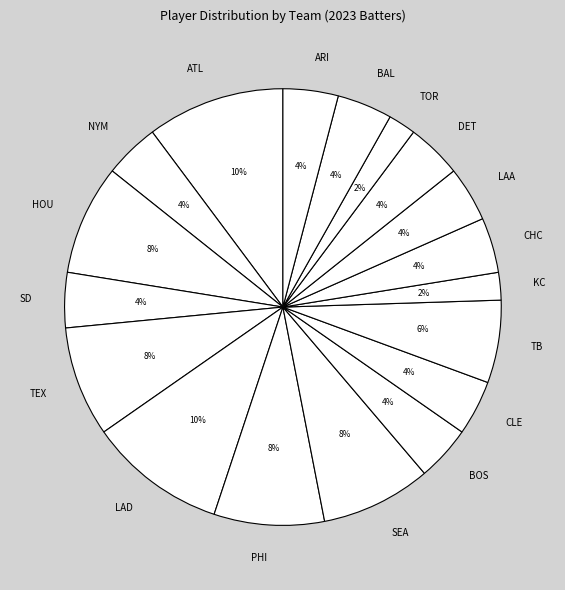

Combined, do HOU and TOR account for over 50%?

No